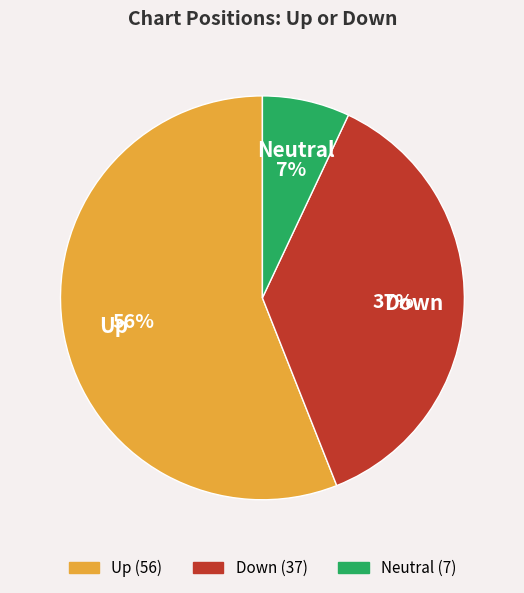

Count the number of slices in the pie.

3